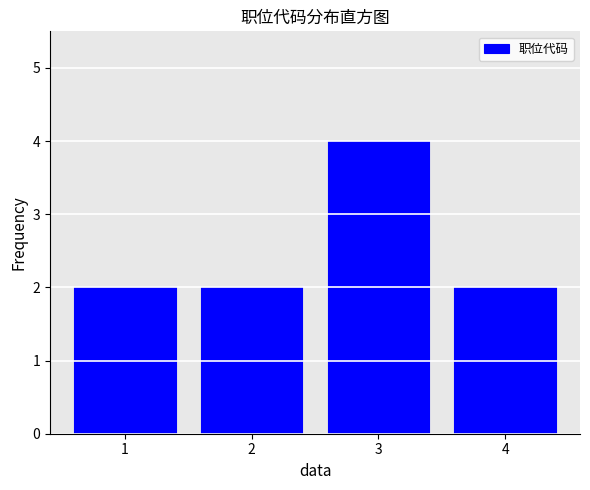

Reading left to right, transcribe this chart: for each bar, give the range it covers on the x-axis and its height. The values are not printed on the chart, so give them approximately, as read against the axis.

0.5 to 1.5: 2
1.5 to 2.5: 2
2.5 to 3.5: 4
3.5 to 4.5: 2